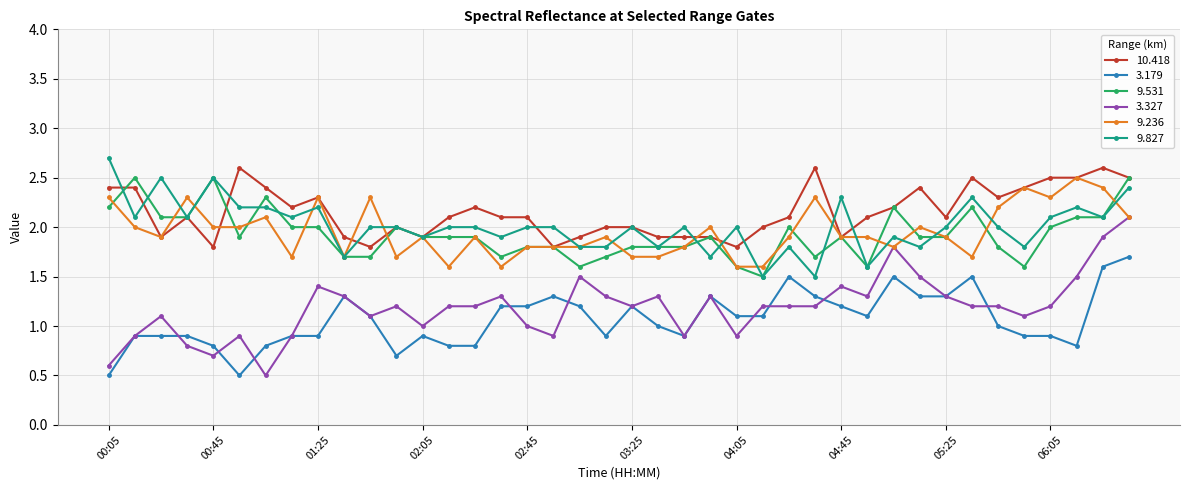

What is the highest value of the 9.827 series?

2.7